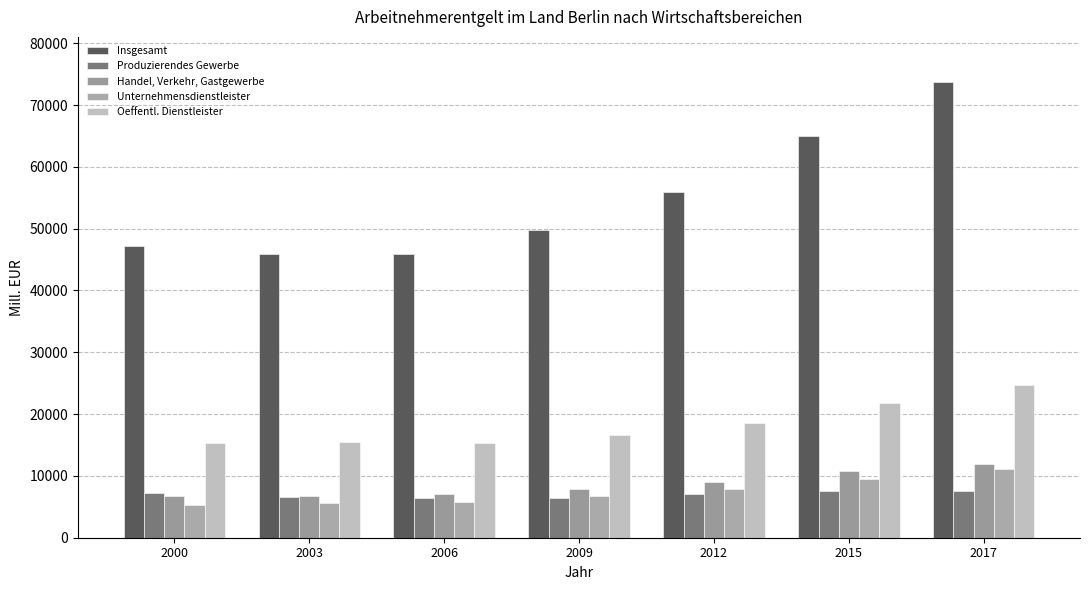

How many values in the Oeffentl. Dienstleister series exceed 16678?

4